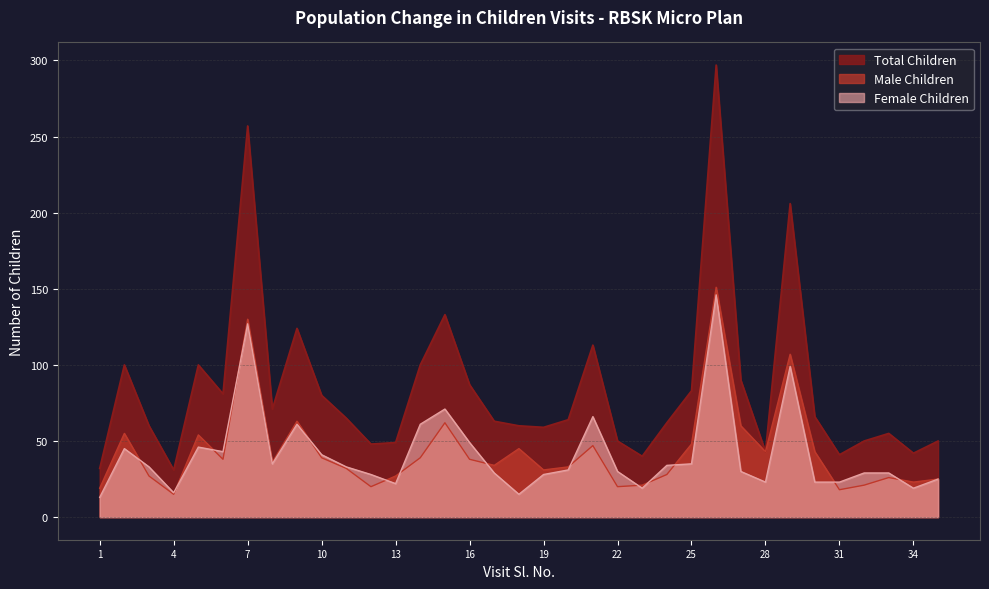

True or false: Male Children and Total Children intersect in this chart.

False